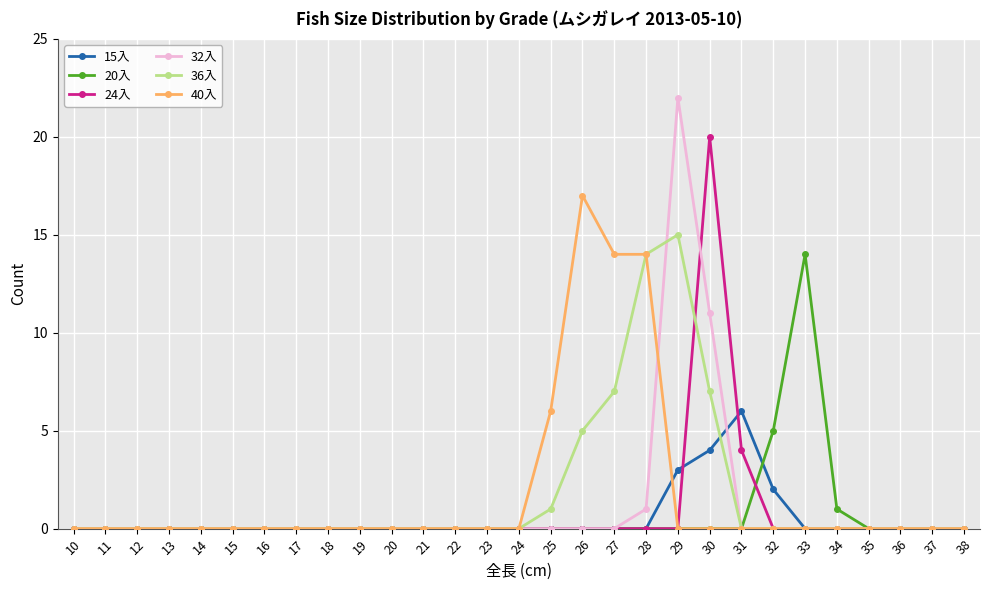

Which category has the highest value across all series?

29